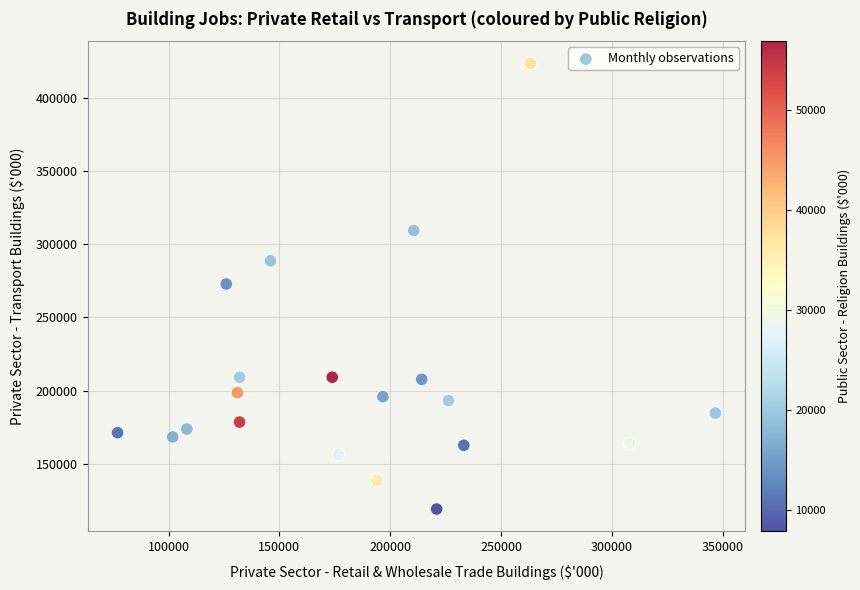

What is the range of Y values (max minus min)?

304926